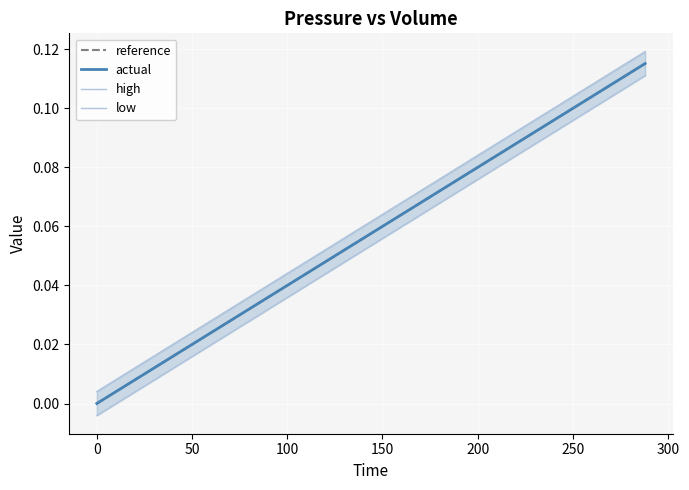

True or false: low has more than 1 points higher than both neighbors.

False